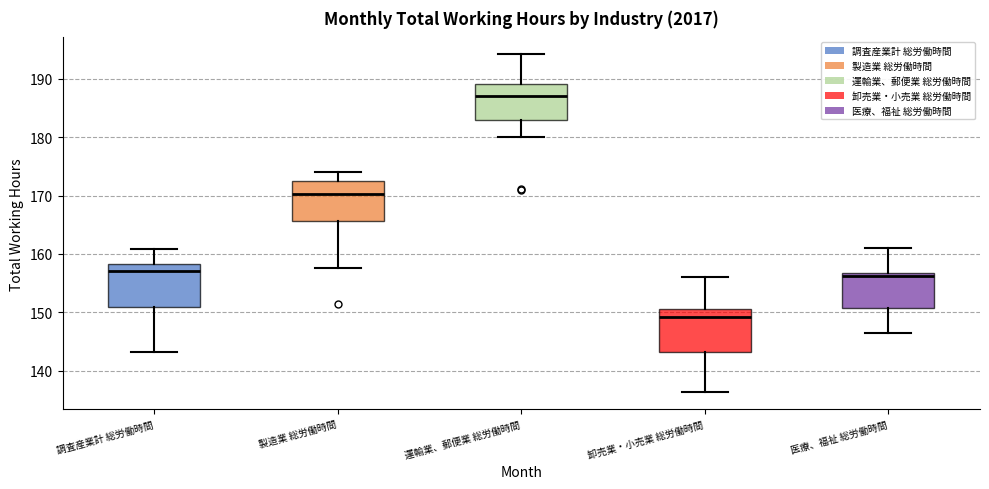

Which box's median line is the lowest?

卸売業・小売業 総労働時間